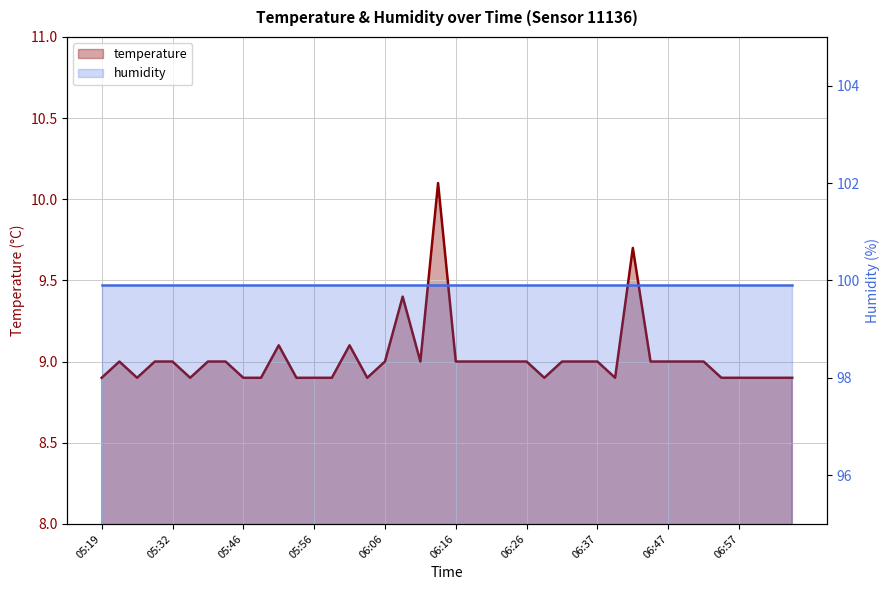

Where is the first local minimum?

05:27